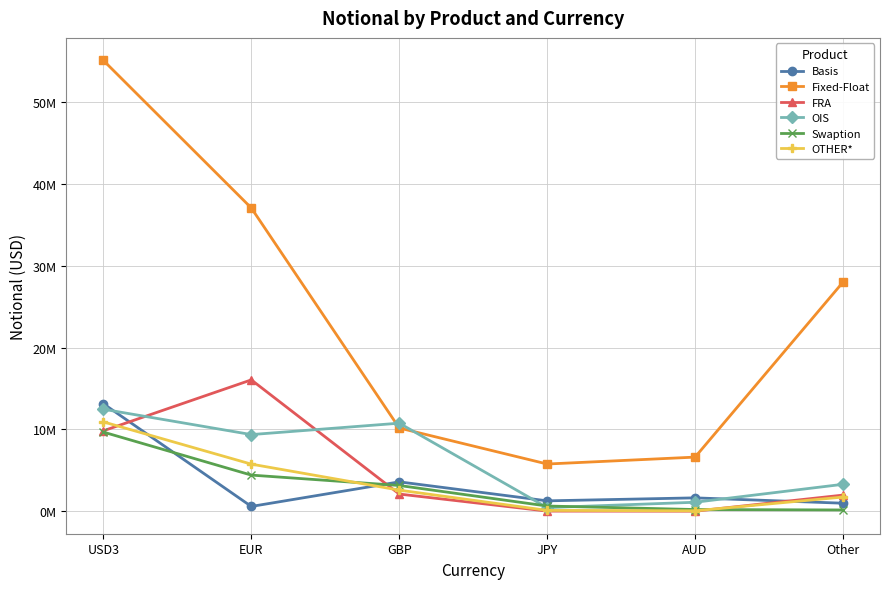

What position from the right is EUR?

5